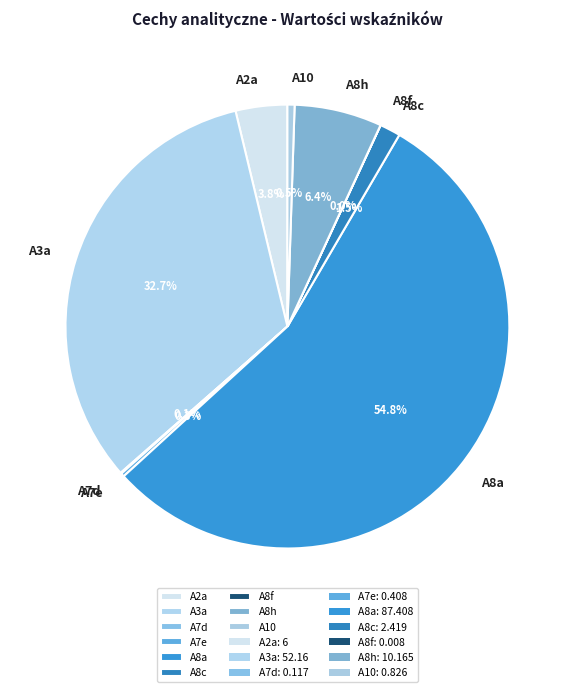

Which has a higher value, A8h or A2a?

A8h